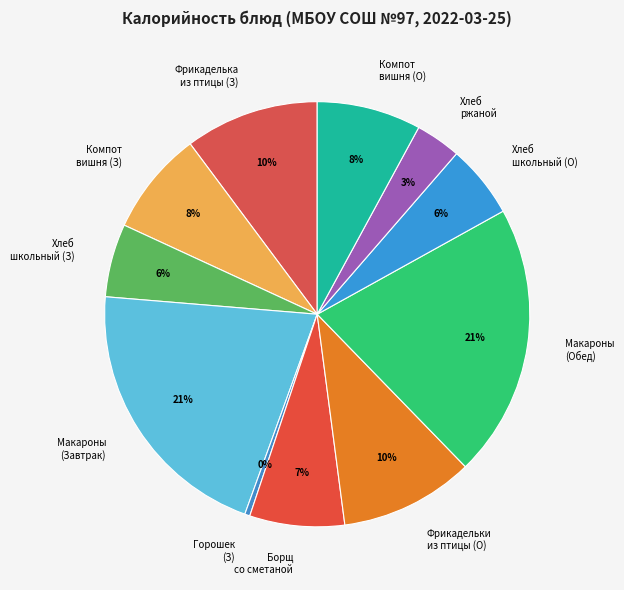

Does any single category account for the majority?

No